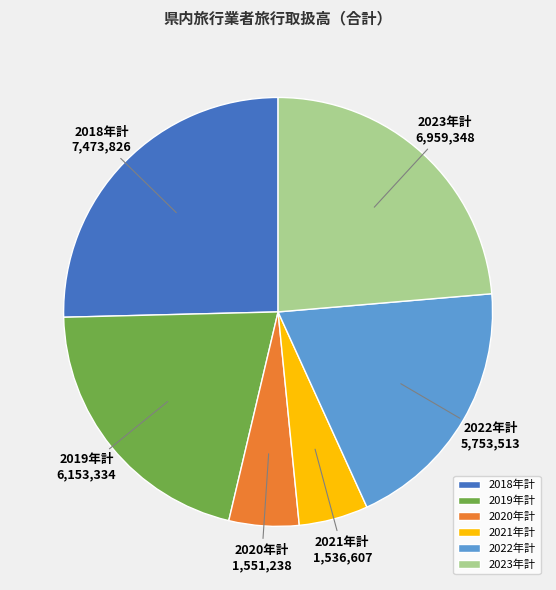

Which category has the biggest portion of the pie?

2018年計